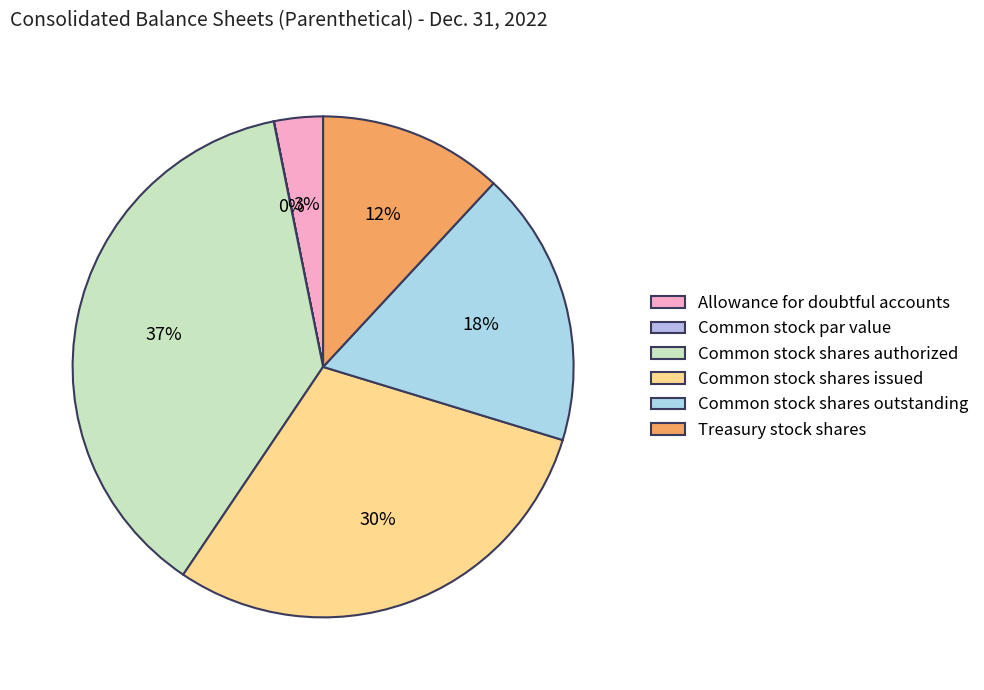

Which has a higher value, Allowance for doubtful accounts or Common stock shares authorized?

Common stock shares authorized